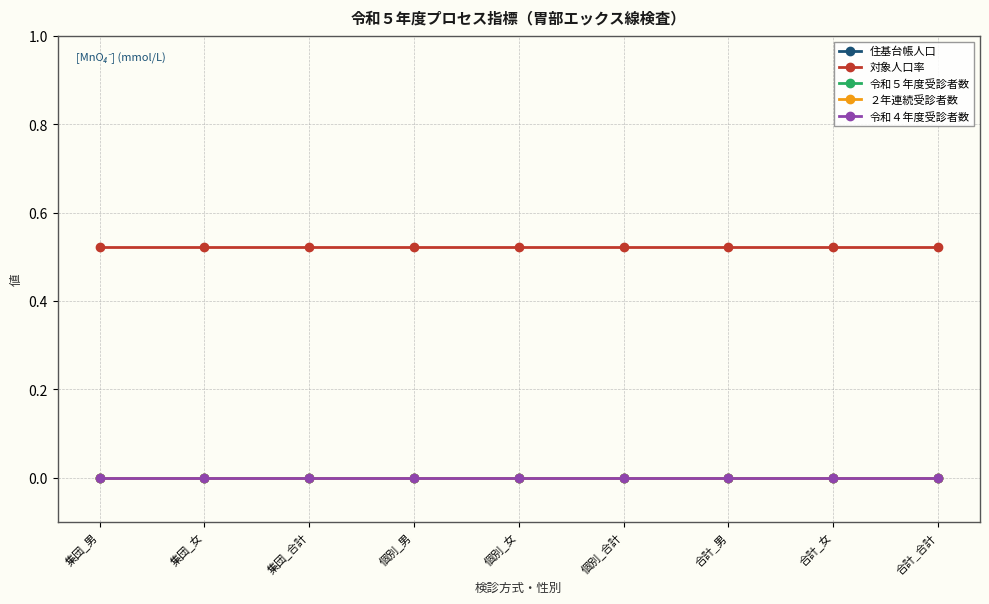

Reading left to right, extract all data points from this chart.

住基台帳人口: 集団_男=0.0	集団_女=0.0	集団_合計=0.0	個別_男=0.0	個別_女=0.0	個別_合計=0.0	合計_男=0.0	合計_女=0.0	合計_合計=0.0
対象人口率: 集団_男=0.5	集団_女=0.5	集団_合計=0.5	個別_男=0.5	個別_女=0.5	個別_合計=0.5	合計_男=0.5	合計_女=0.5	合計_合計=0.5
令和５年度受診者数: 集団_男=0.0	集団_女=0.0	集団_合計=0.0	個別_男=0.0	個別_女=0.0	個別_合計=0.0	合計_男=0.0	合計_女=0.0	合計_合計=0.0
２年連続受診者数: 集団_男=0.0	集団_女=0.0	集団_合計=0.0	個別_男=0.0	個別_女=0.0	個別_合計=0.0	合計_男=0.0	合計_女=0.0	合計_合計=0.0
令和４年度受診者数: 集団_男=0.0	集団_女=0.0	集団_合計=0.0	個別_男=0.0	個別_女=0.0	個別_合計=0.0	合計_男=0.0	合計_女=0.0	合計_合計=0.0